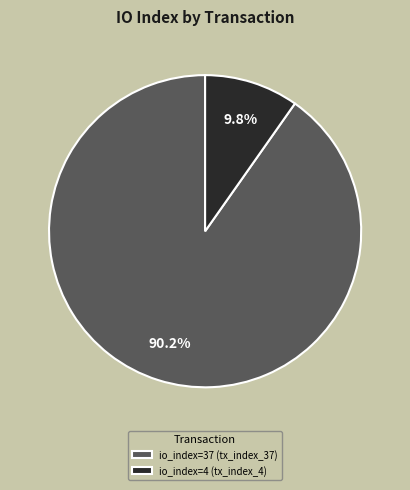

Between io_index=4 (tx_index_4) and io_index=37 (tx_index_37), which is larger?

io_index=37 (tx_index_37)